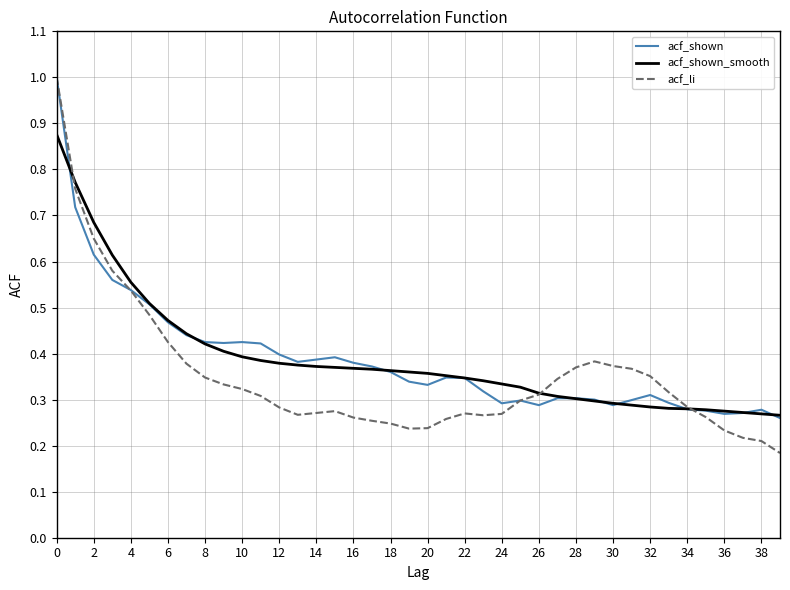

What is the greatest value displayed?

1.0